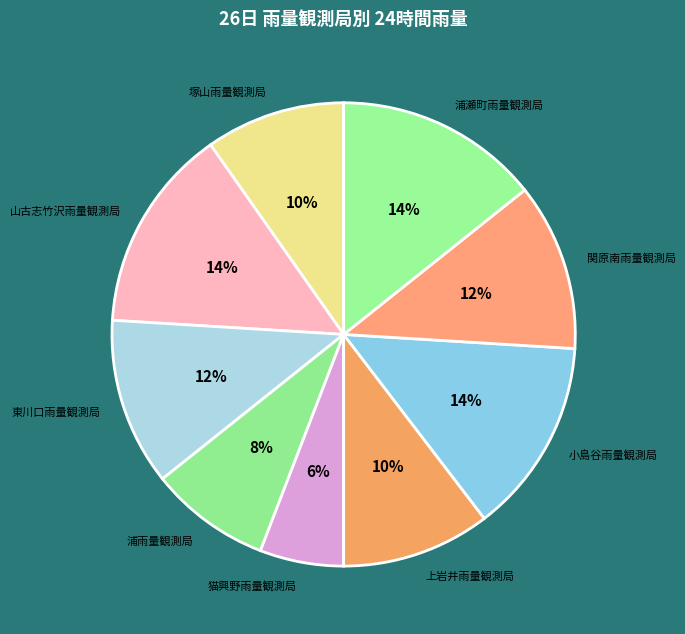

The 浦瀬町雨量観測局 slice represents 14% of the pie. True or false?

True